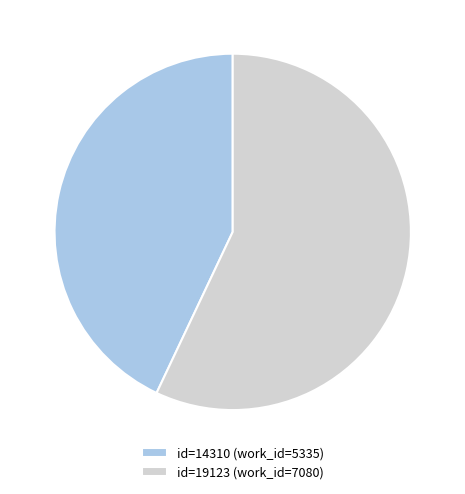

Is the sum of id=19123 (work_id=7080) and id=14310 (work_id=5335) greater than half?

Yes